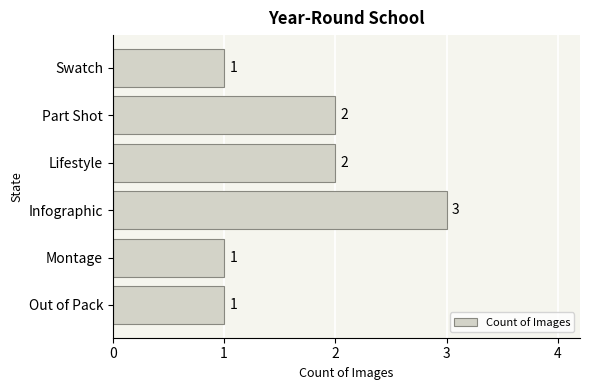

What is the greatest value displayed?

3